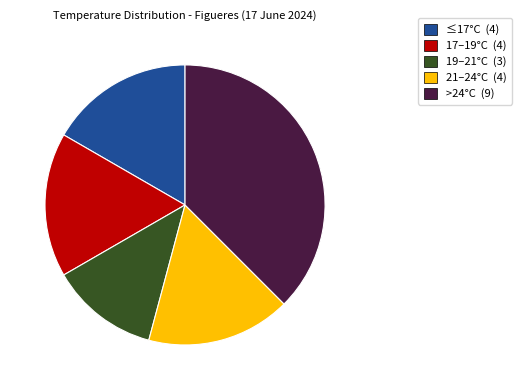

Do 19–21°C (3) and ≤17°C (4) together represent more than half of the pie?

No